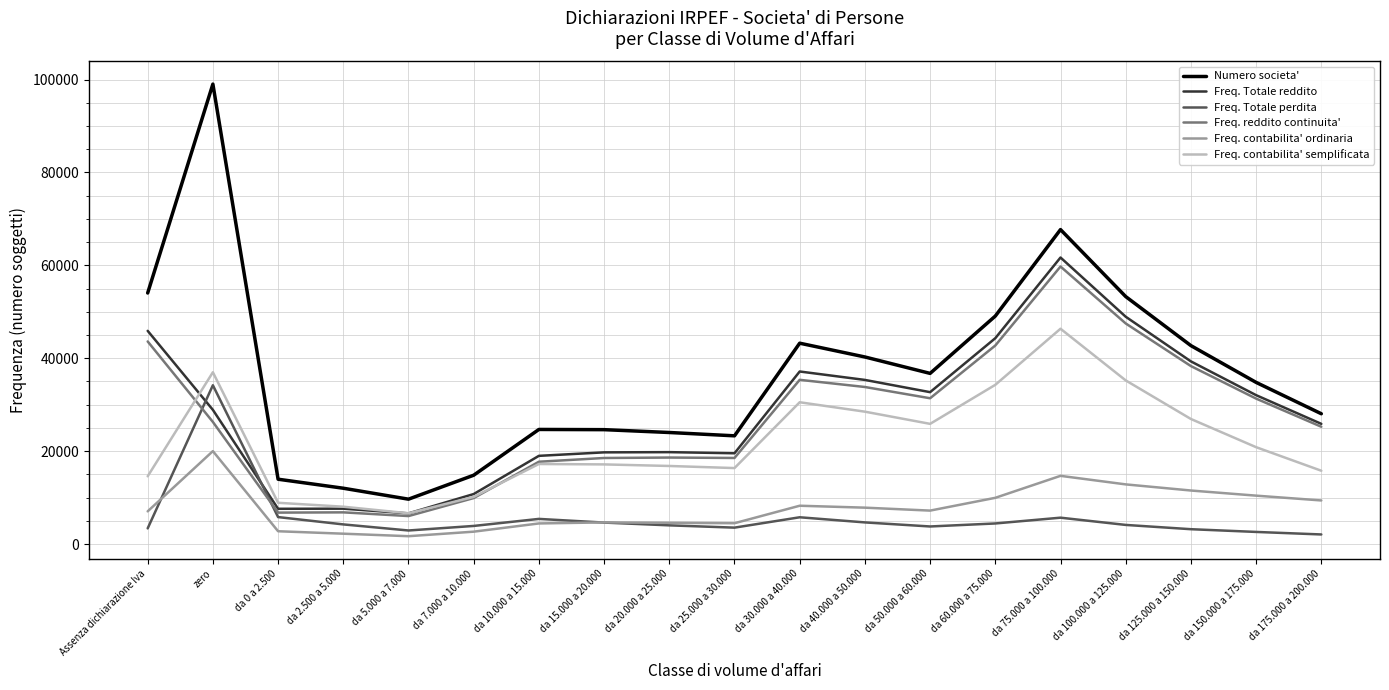

Is the value of Freq. Totale perdita at zero greater than the value of Freq. reddito continuita' at da 25.000 a 30.000?

Yes